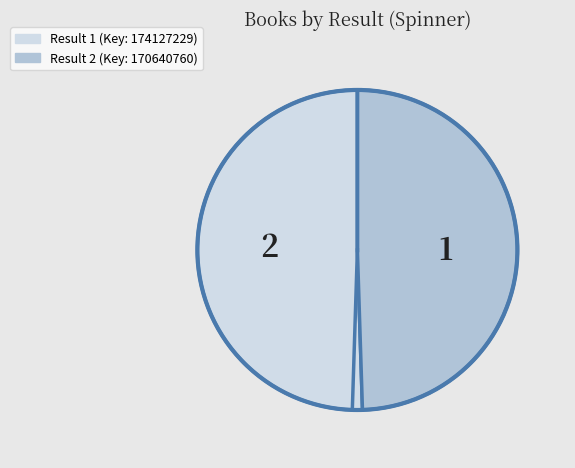

Is there a majority slice in this chart?

Yes